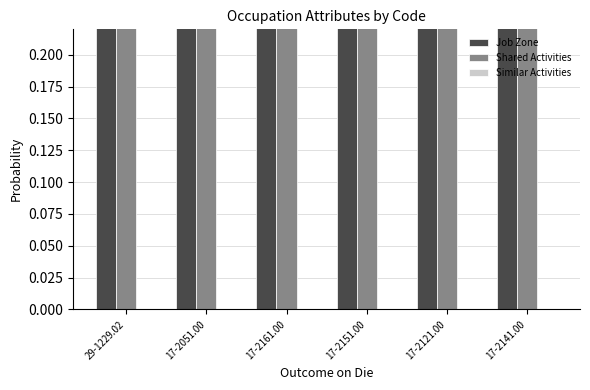

Are the bars horizontal?

No